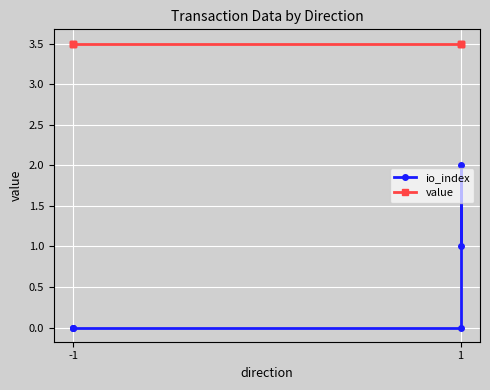

Which category has the lowest value in the io_index series?

-1